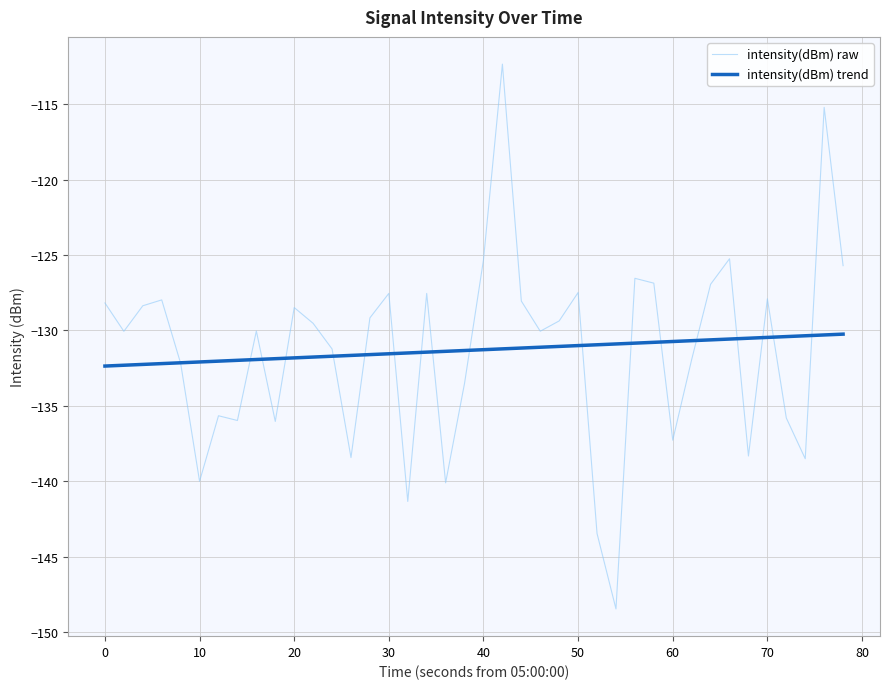

Which series has the widest spread of values?

intensity(dBm) raw